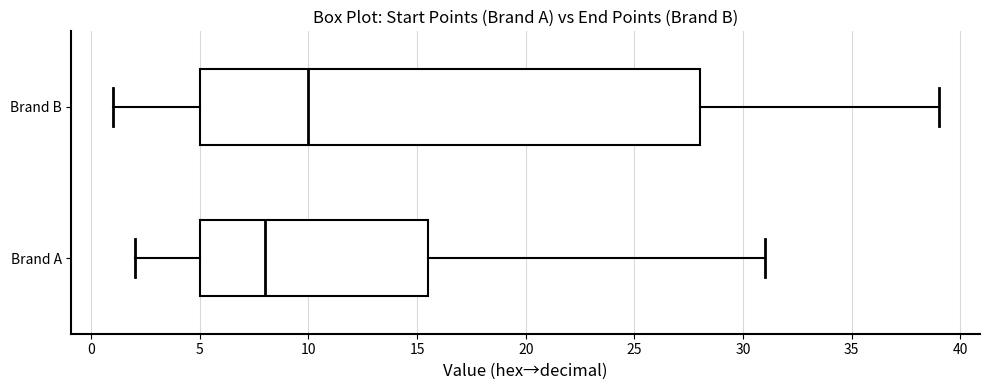

Reading bottom to top, transcribe this box plot: for each box, give where its median line is, the range the box spans, and where its two whiskers end, as read against the x-axis. The values are not printed on the chart, so give them approximately, as read against the axis.

Brand A: median 8.0, box 5.0 to 15.5, whiskers 2.0 to 31.0
Brand B: median 10.0, box 5.0 to 28.0, whiskers 1.0 to 39.0